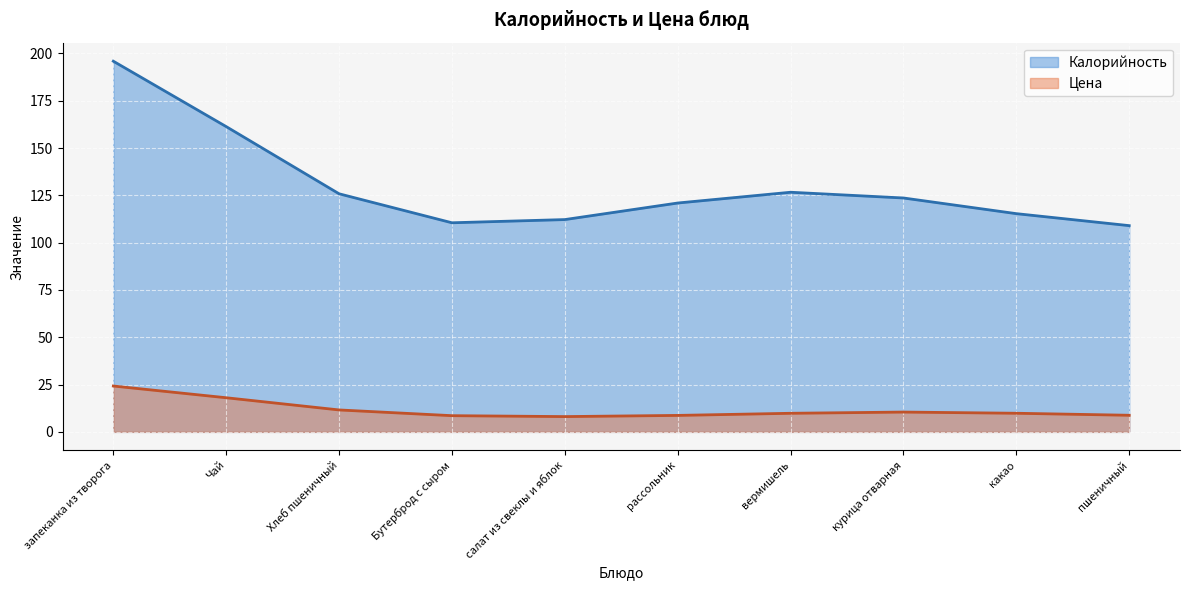

Which series has the largest total across all categories?

Калорийность